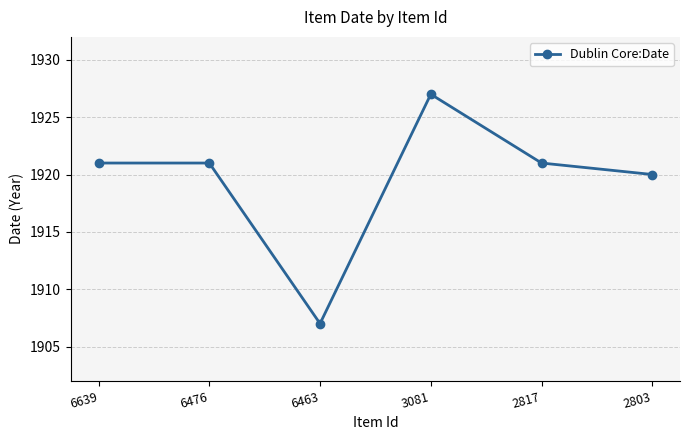

What is the change in value from 3081 to 2817?

-6